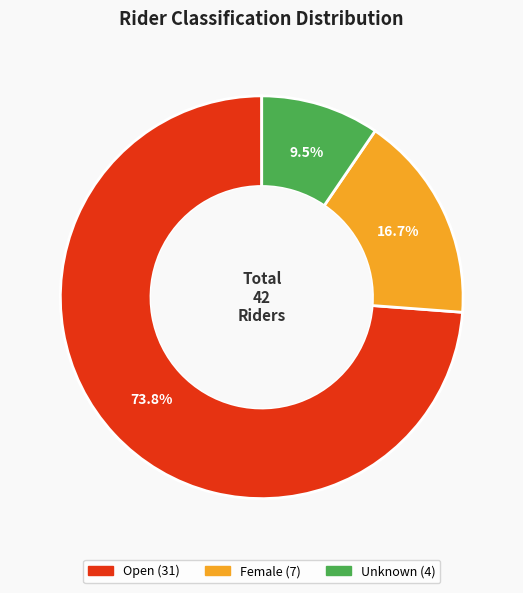

Between Female and Unknown, which is larger?

Female